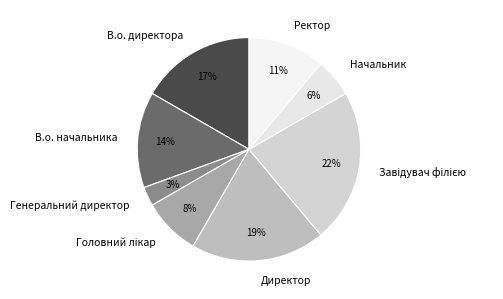

What is the smallest slice in the pie chart?

Генеральний директор